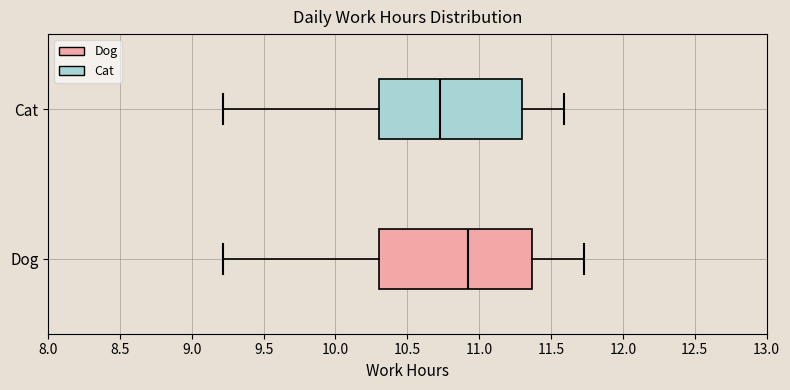

Which box is the widest, from its left edge to its right edge?

Dog